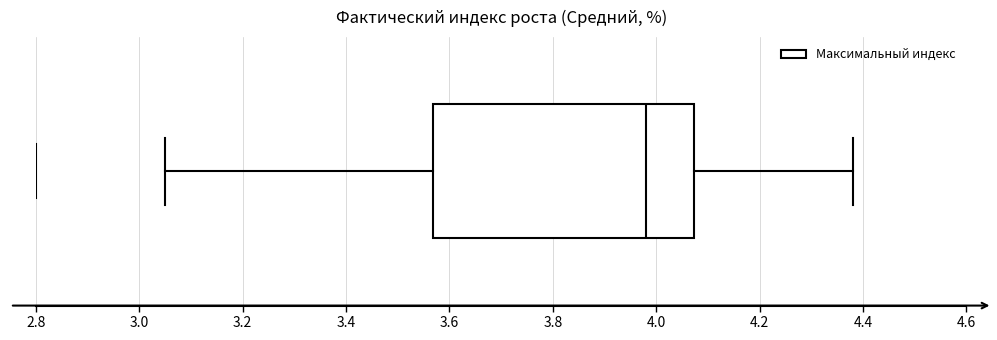

Where does the median line of the box sit on the x-axis? The values are not printed on the chart, so give them approximately, as read against the axis.

3.98